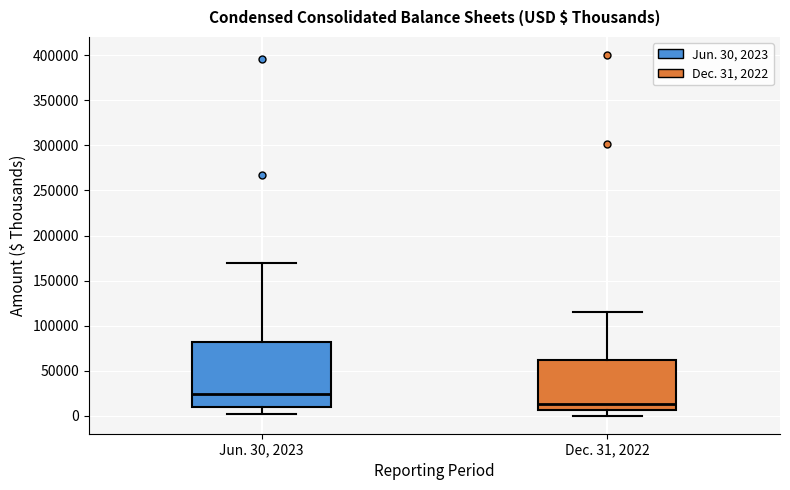

Reading left to right, read every box against the y-axis: the position of its median line, the range the box covers, and the ends of its whiskers. The values are not printed on the chart, so give them approximately, as read against the axis.

Jun. 30, 2023: median 25000, box 10000 to 80000, whiskers 0 to 170000
Dec. 31, 2022: median 15000, box 5000 to 60000, whiskers 0 to 115000